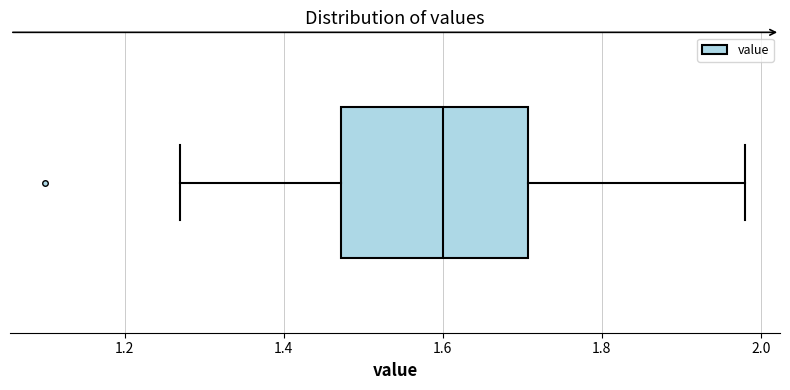

Transcribe this box plot: give where the median line is, the range the box spans, and where the two whiskers end, as read against the x-axis. The values are not printed on the chart, so give them approximately, as read against the axis.

median 1.60, box 1.48 to 1.70, whiskers 1.28 to 1.98